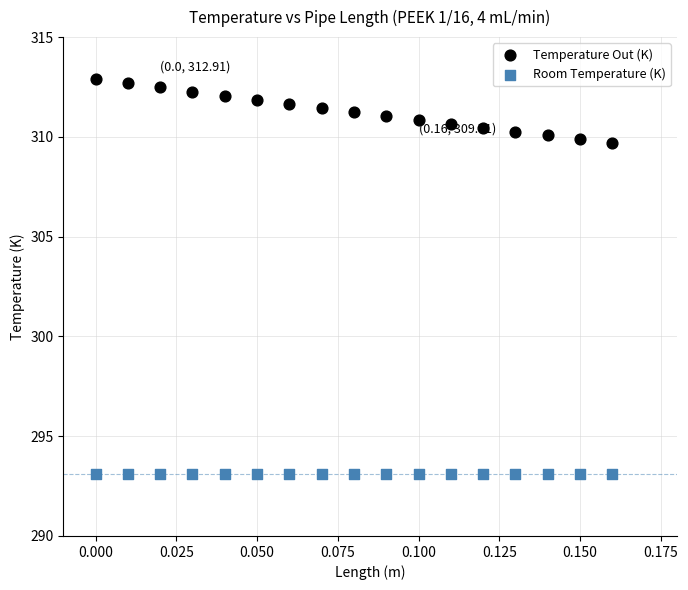

Which series contains the lowest Y value?

Room Temperature (K)